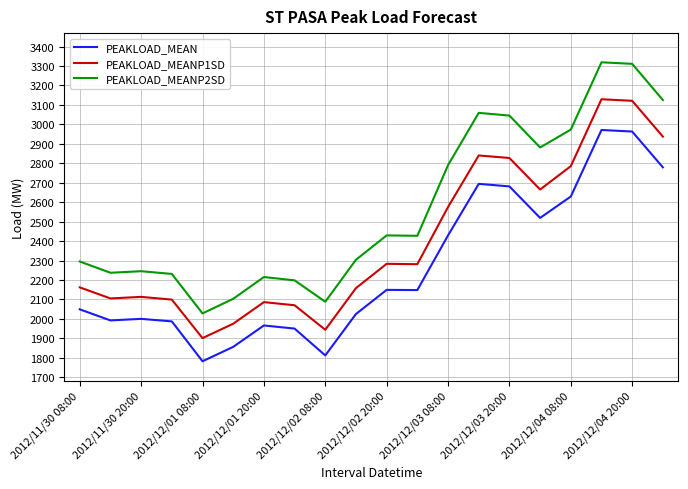

Which series has the largest total across all categories?

PEAKLOAD_MEANP2SD